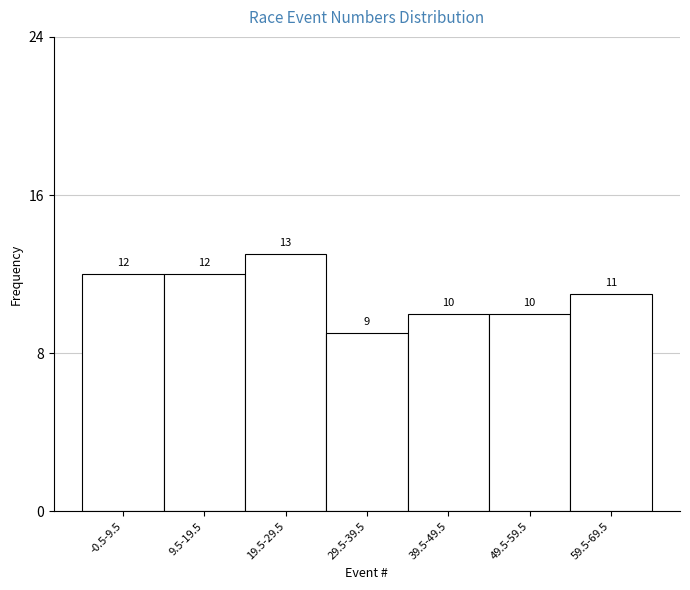

Reading right to left, extract all data points from this chart.

11	10	10	9	13	12	12